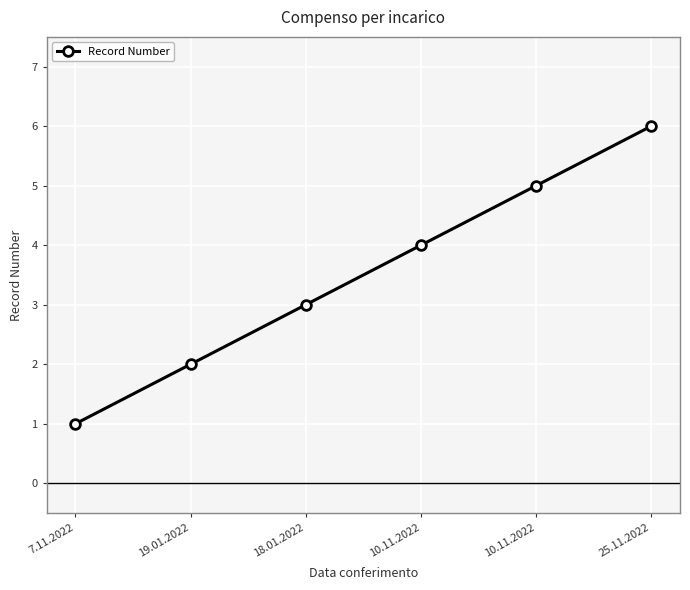

Count the number of categories in the chart.

6